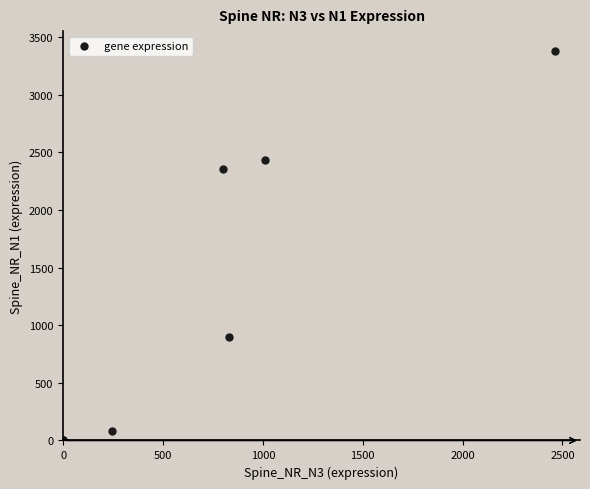

What Y value in the scatter plot is closest to 1691?

2353.7